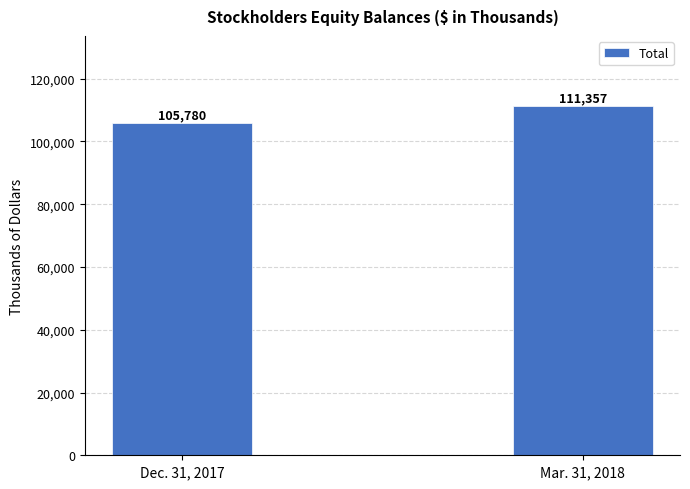

Rank the categories by value from highest to lowest.

Mar. 31, 2018, Dec. 31, 2017